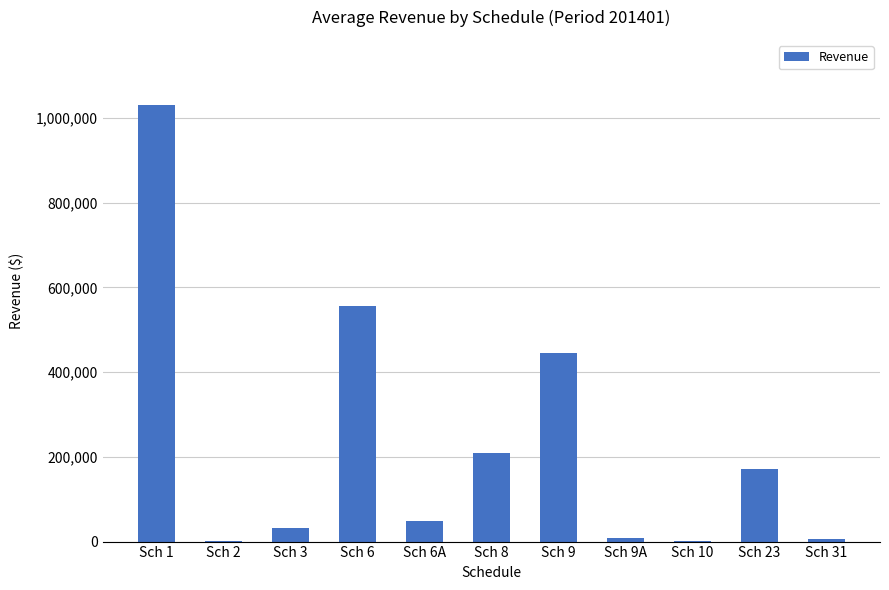

Is it true that the value at Sch 1 is 1029675.2?

True